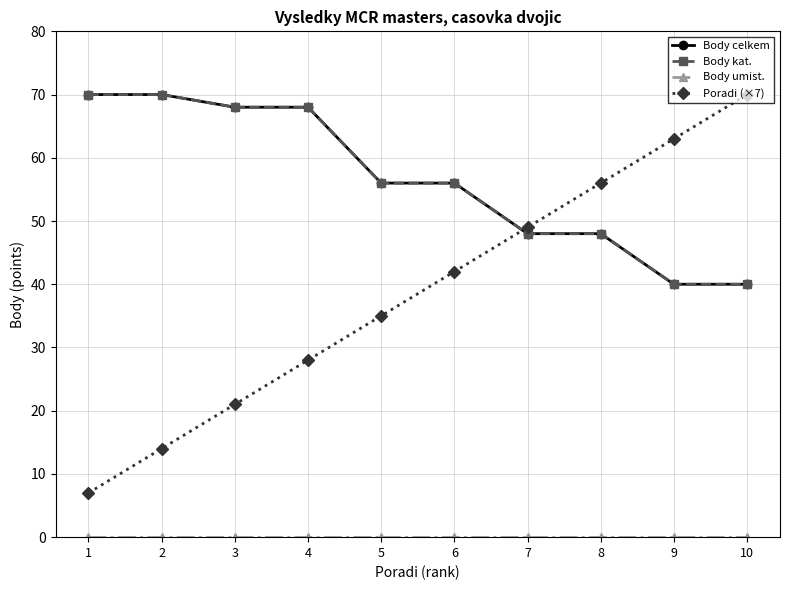

Read the Body celkem value at 9.

40